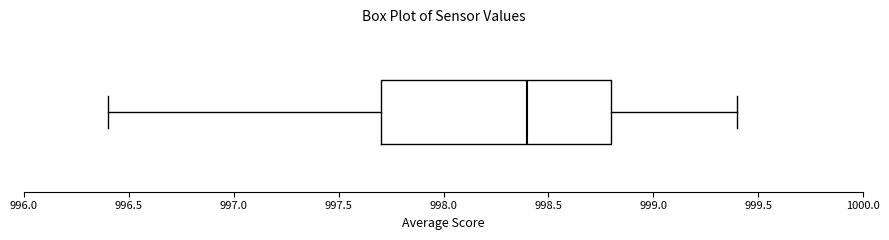

Transcribe this box plot: give where the median line is, the range the box spans, and where the two whiskers end, as read against the x-axis. The values are not printed on the chart, so give them approximately, as read against the axis.

median 998.4, box 997.7 to 998.8, whiskers 996.4 to 999.4